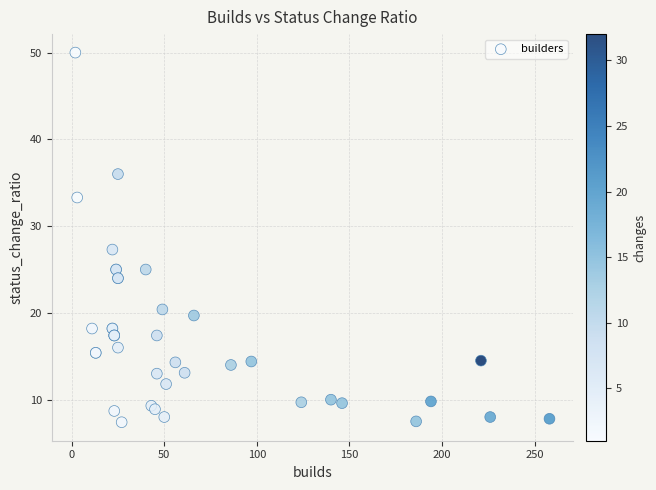

What Y value in the scatter plot is closest to 28?

27.3